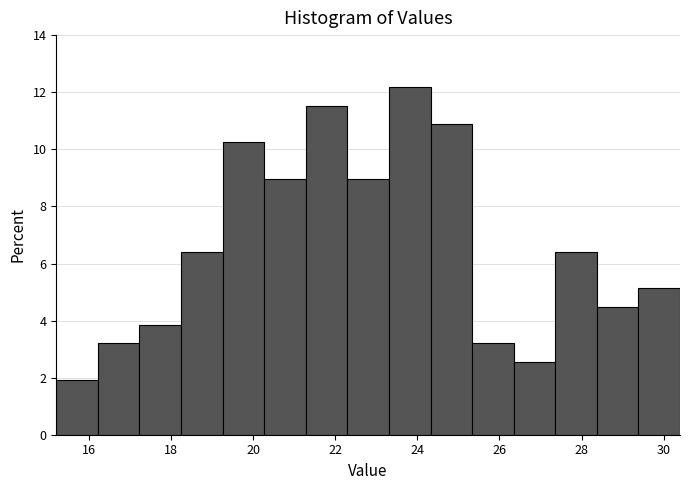

Which range on the x-axis has the tallest bar?

23.4 to 24.4